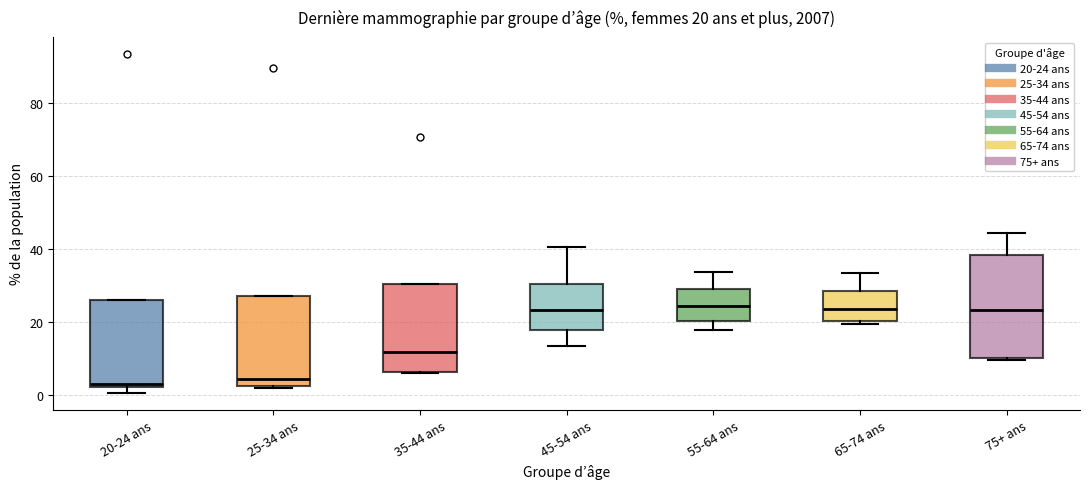

Which box is the tallest, from its lower edge to its upper edge?

75+ ans